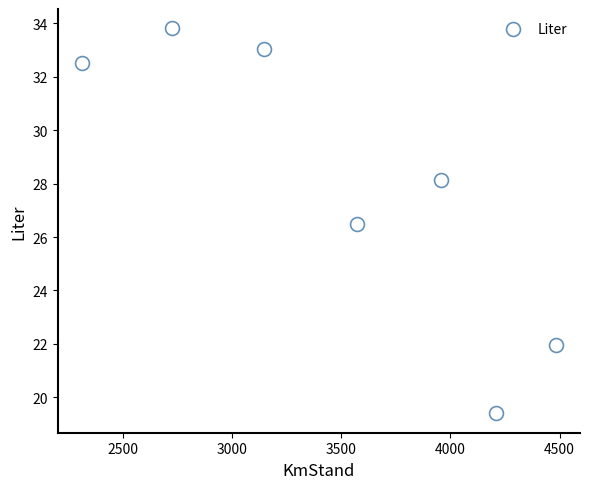

What Y value in the scatter plot is closest to 26?

26.5